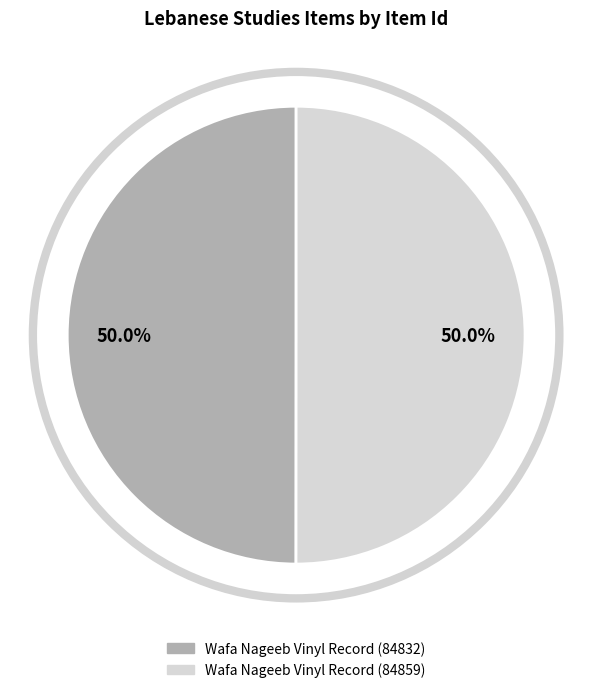

Is the sum of Wafa Nageeb Vinyl Record (84859) and Wafa Nageeb Vinyl Record (84832) greater than half?

Yes